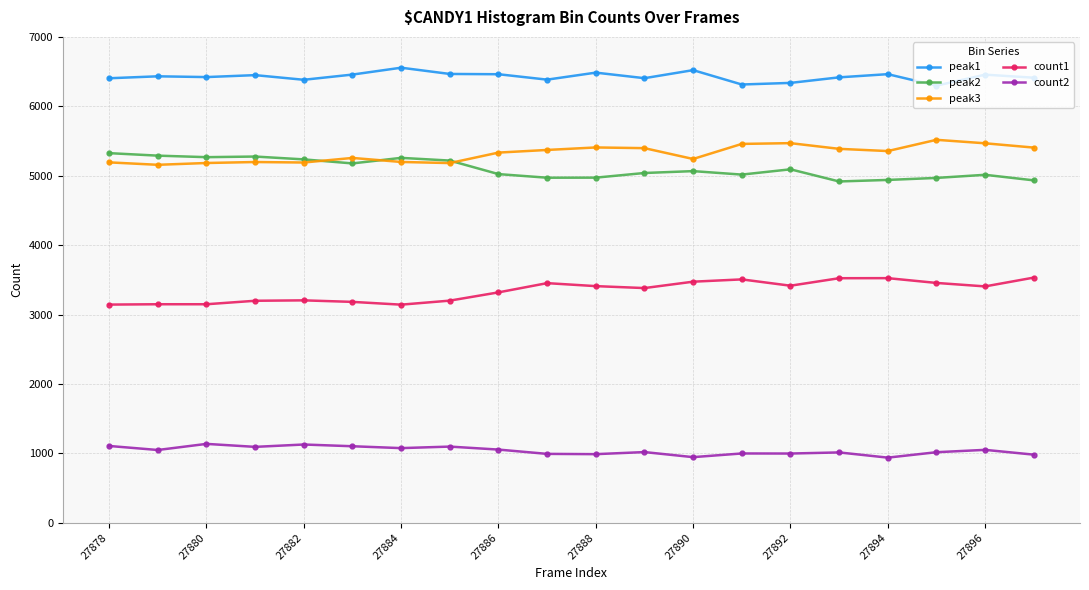

What is the sum of all count2 values?

20774